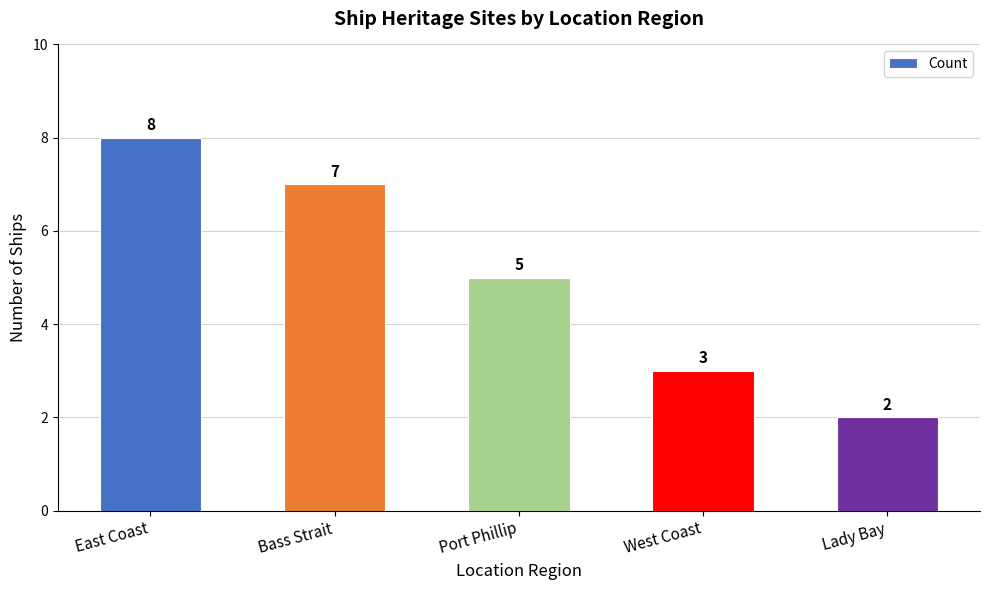

Count the values in the range 3 to 7.

3